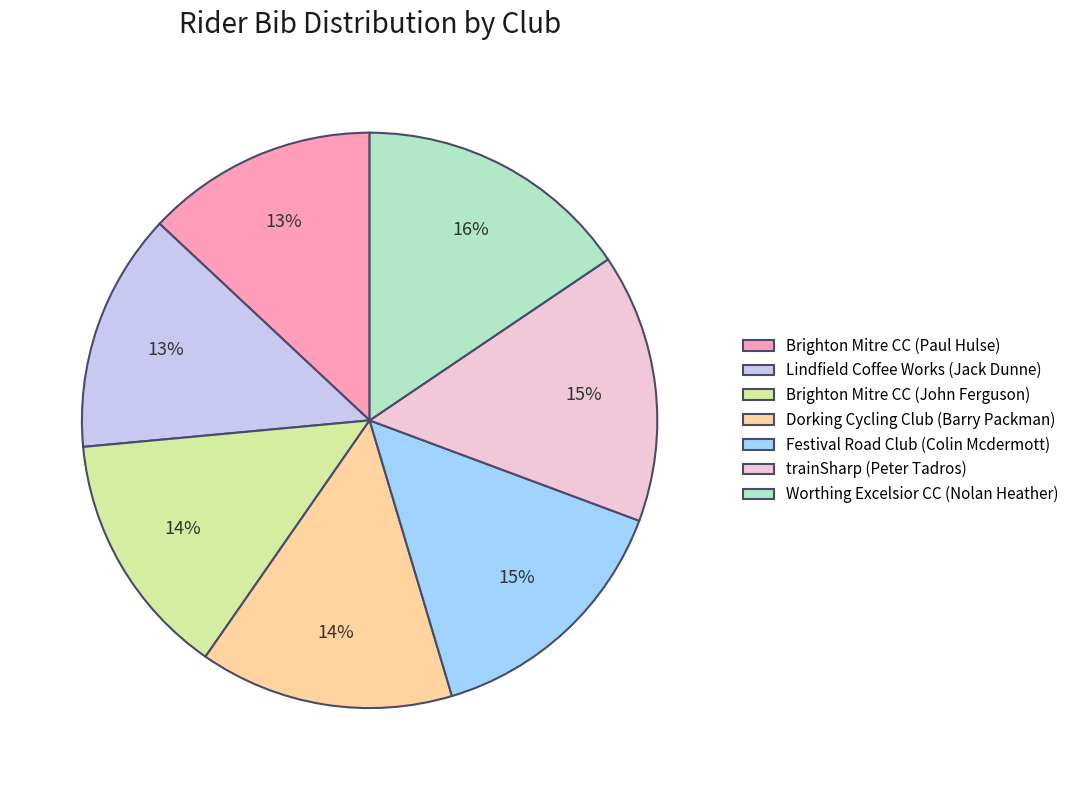

Do Dorking Cycling Club (Barry Packman) and Lindfield Coffee Works (Jack Dunne) together represent more than half of the pie?

No